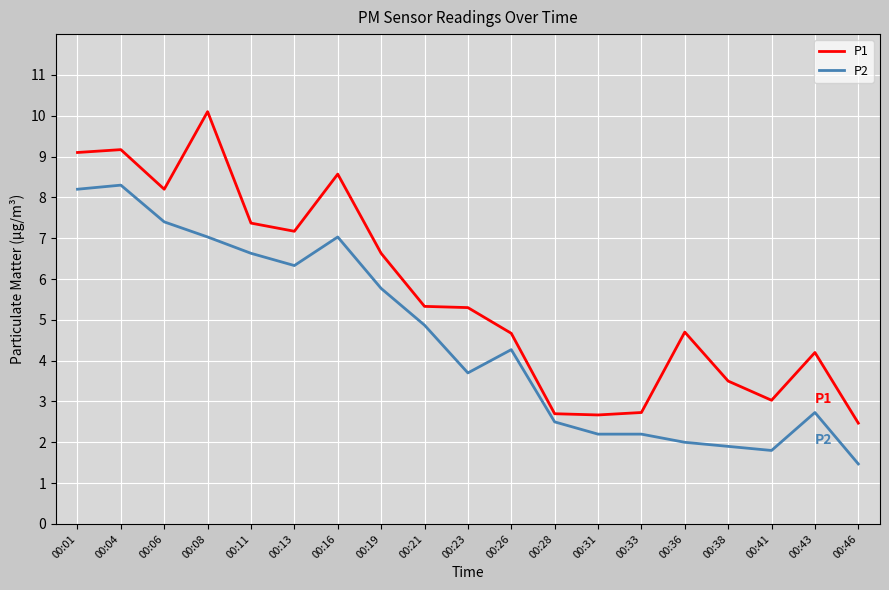

Which series has the largest range (max minus min)?

P1